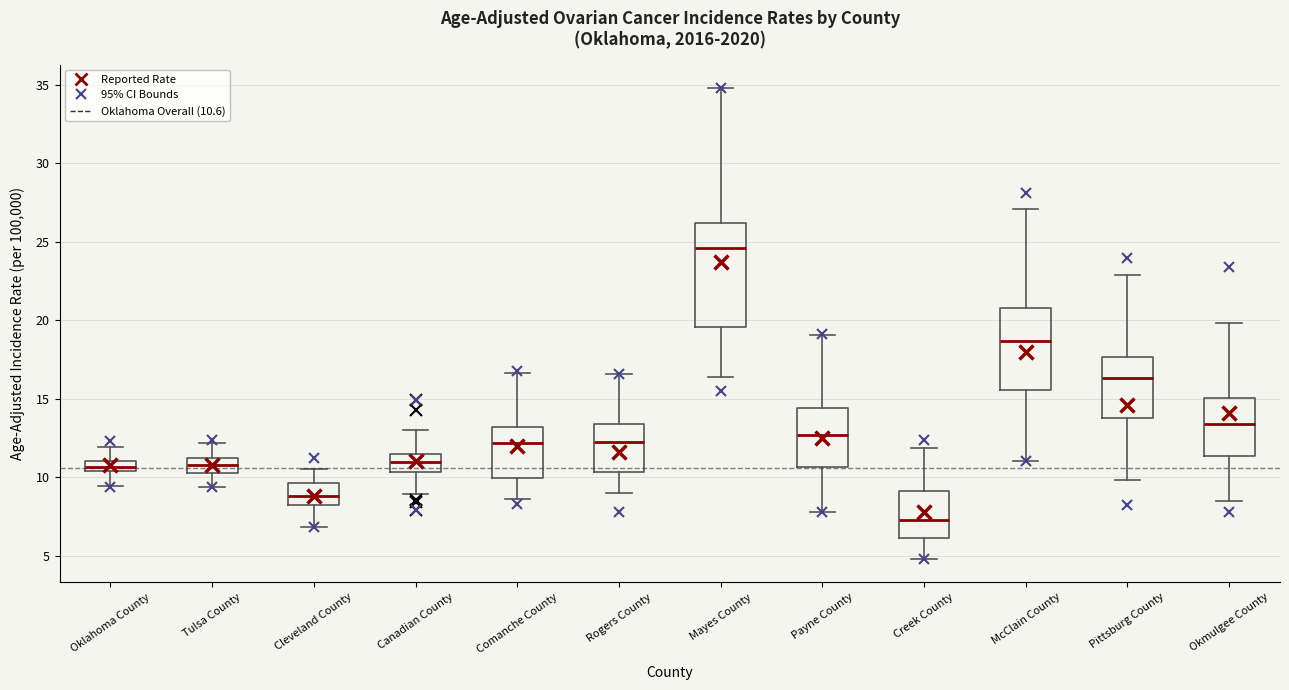

Which box has the lowest median line?

Creek County